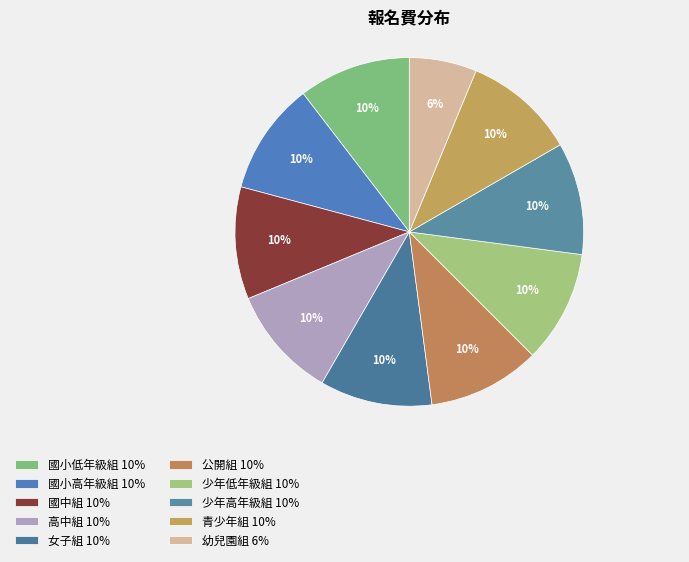

To the nearest percent, what portion does 幼兒園組 represent?

6%